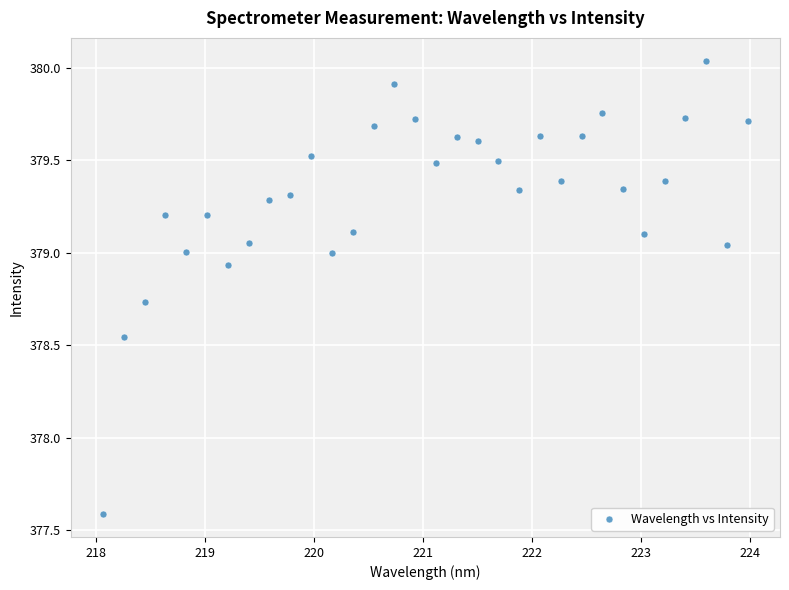

What is the range of Y values (max minus min)?

2.5